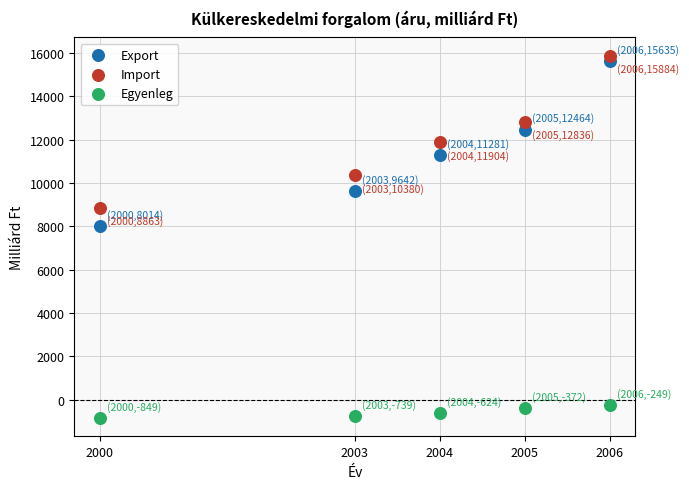

Which series reaches the maximum Y coordinate?

Import